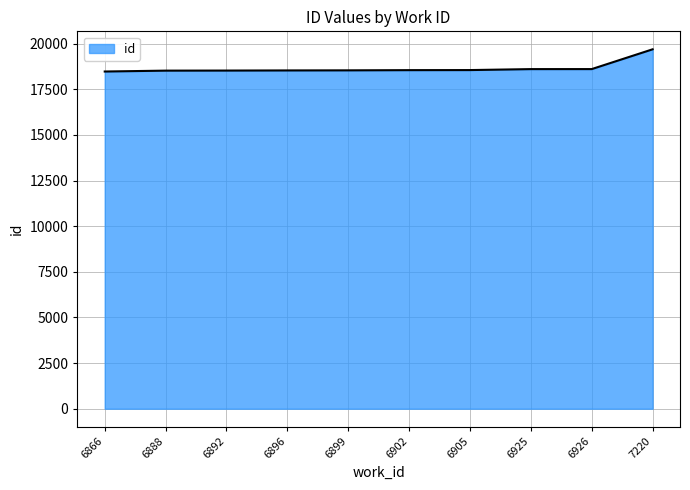

The chart shows a value of 11289 at 7220. True or false?

False